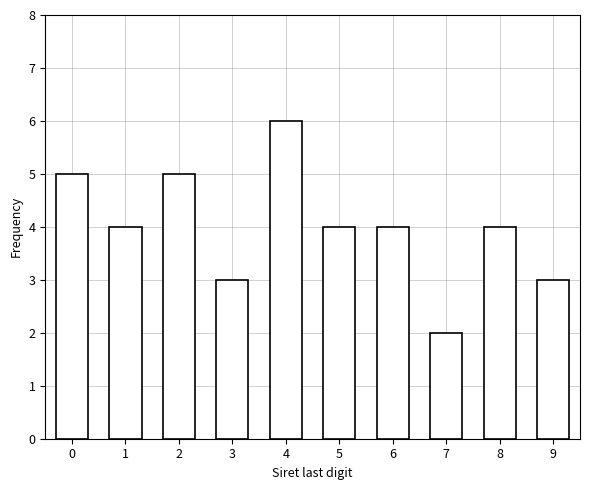

Reading left to right, list all the values displayed in this chart.

0=5	1=4	2=5	3=3	4=6	5=4	6=4	7=2	8=4	9=3